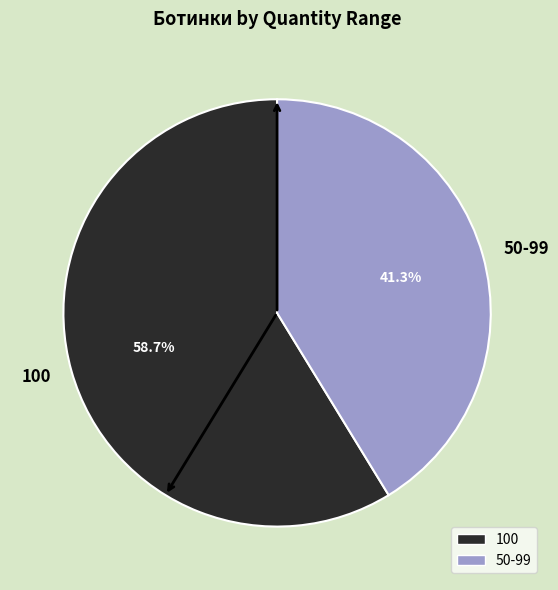

Does 50-99 account for over 50% of the chart?

No